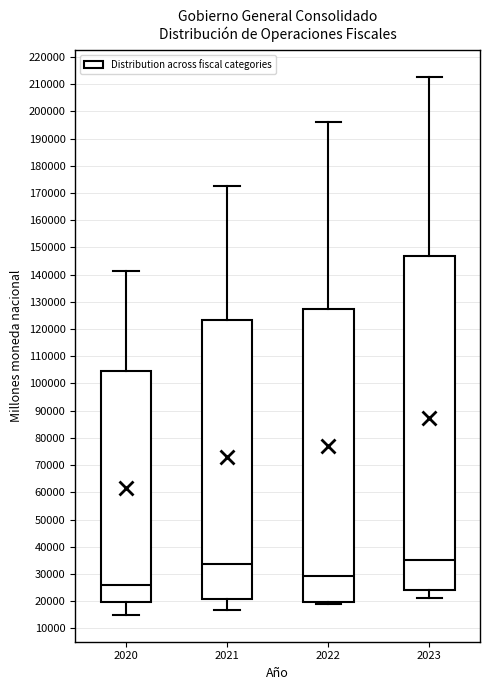

Which box has the lowest median line?

2020